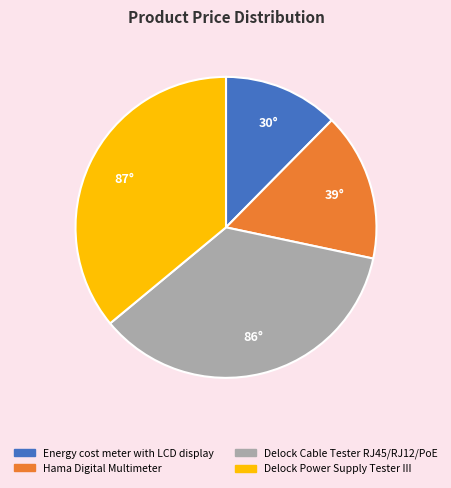

Is the sum of Delock Power Supply Tester III and Hama Digital Multimeter greater than half?

Yes